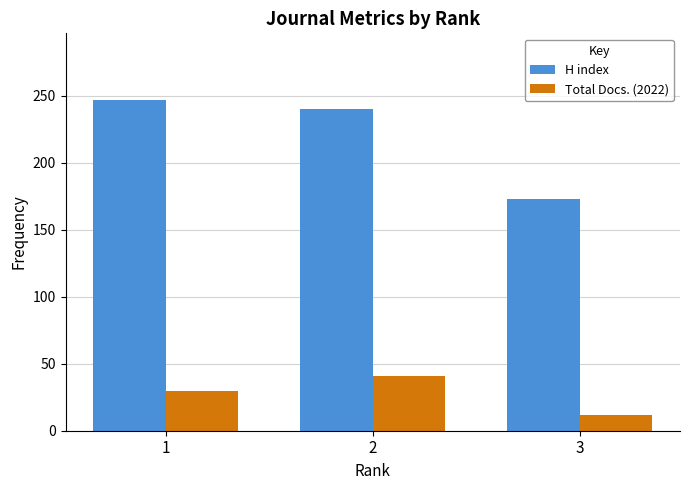

How many data points does each series have?

3